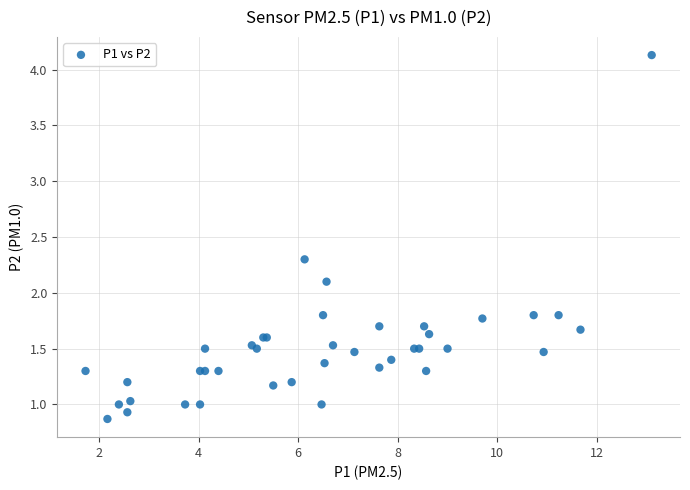

What Y value in the scatter plot is closest to 2?

2.1